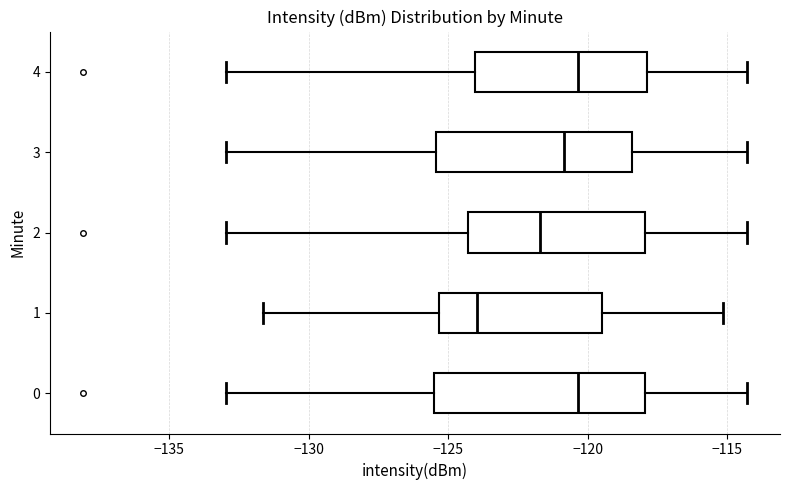

Reading bottom to top, transcribe this box plot: for each box, give where its median line is, the range the box spans, and where its two whiskers end, as read against the x-axis. The values are not printed on the chart, so give them approximately, as read against the axis.

0: median -120.5, box -125.5 to -118.0, whiskers -133.0 to -114.5
1: median -124.0, box -125.5 to -119.5, whiskers -131.5 to -115.0
2: median -121.5, box -124.5 to -118.0, whiskers -133.0 to -114.5
3: median -121.0, box -125.5 to -118.5, whiskers -133.0 to -114.5
4: median -120.5, box -124.0 to -118.0, whiskers -133.0 to -114.5